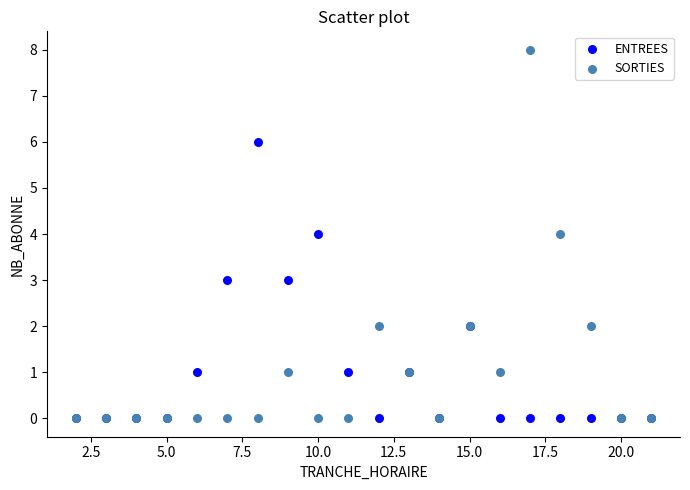

Which series contains the highest Y value?

SORTIES